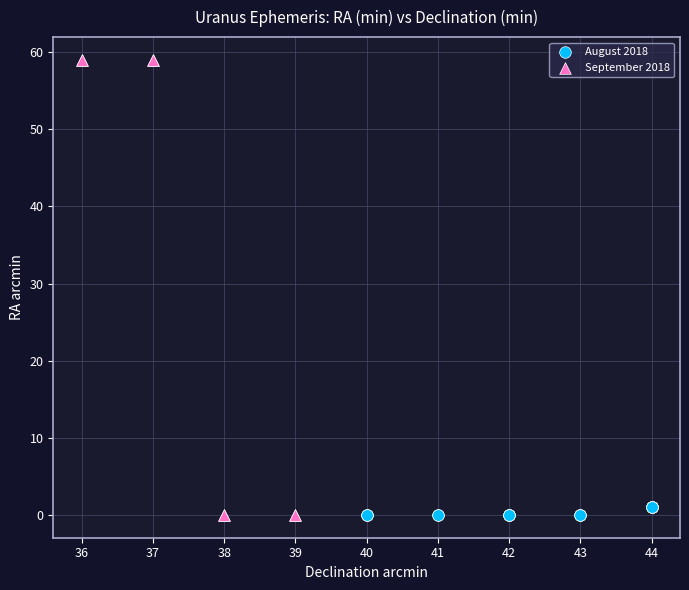

Which series has the widest spread of Y values?

September 2018